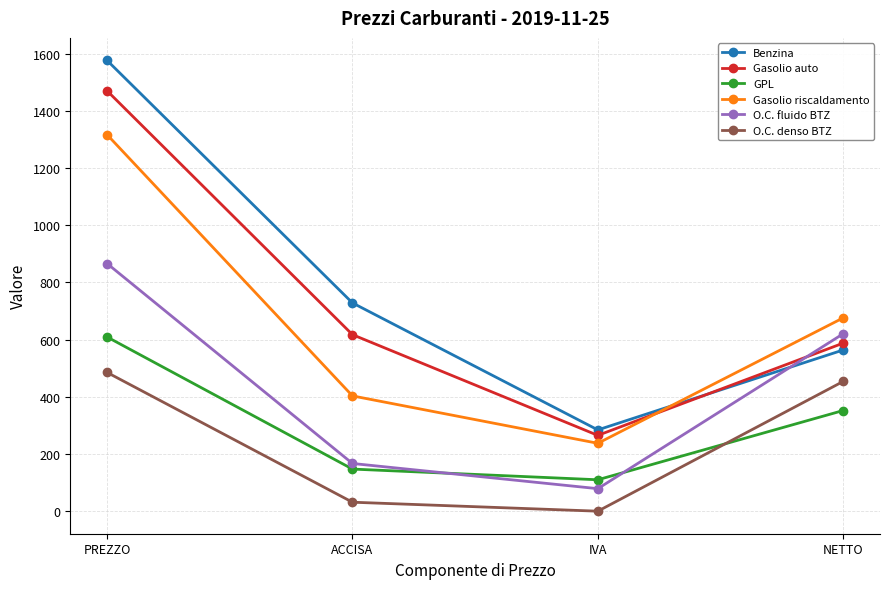

True or false: GPL and O.C. denso BTZ intersect in this chart.

True